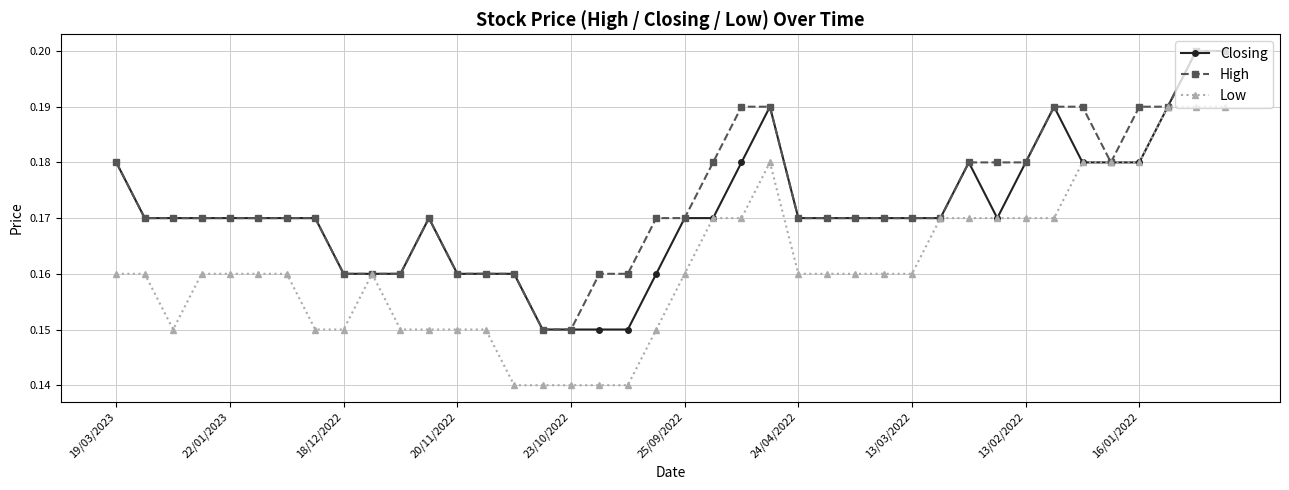

True or false: Closing has more than 1 interior local peaks.

True